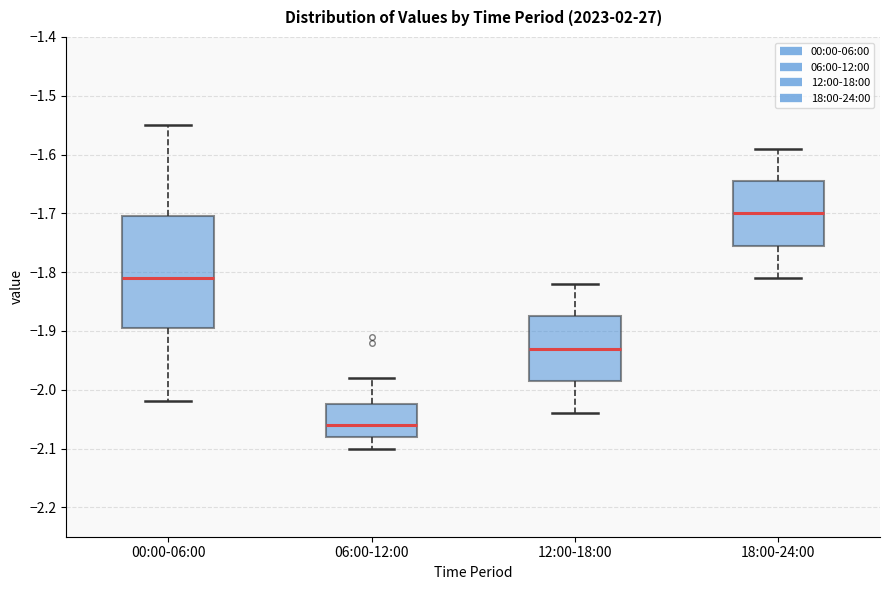

Which box is the tallest, from its lower edge to its upper edge?

00:00-06:00